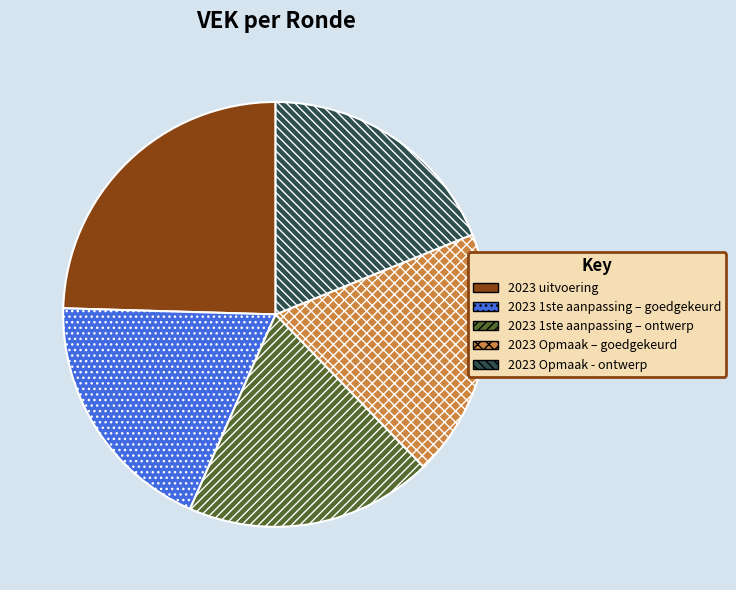

Is it true that 2023 Opmaak – goedgekeurd is 6% of the pie?

False